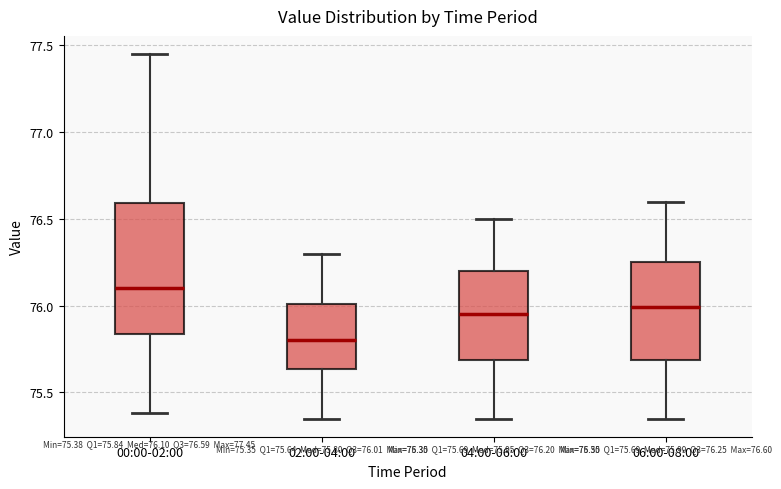

Which box has the lowest median line?

02:00-04:00